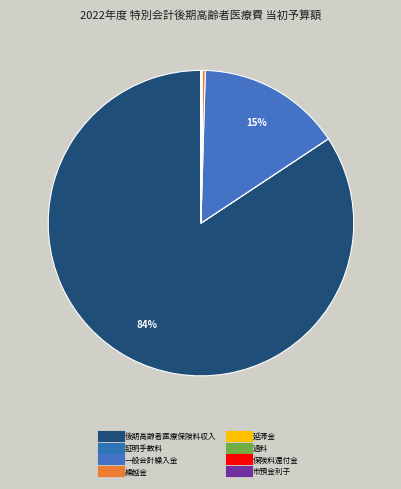

Which has a higher value, 延滞金 or 繰越金?

繰越金